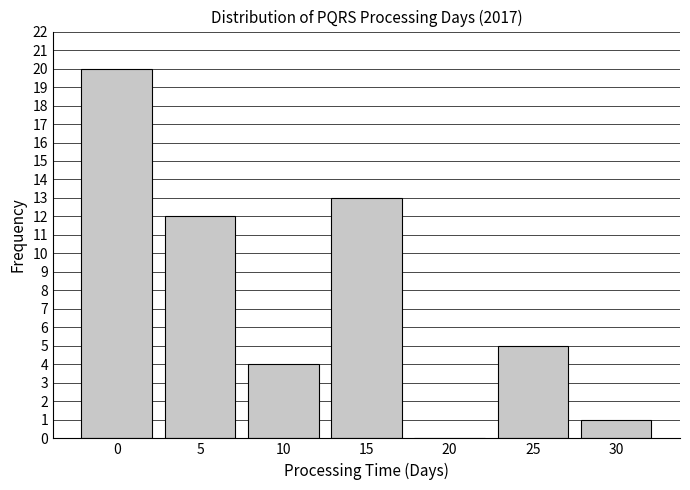

Reading left to right, transcribe all the data shown in this chart.

0=20	5=12	10=4	15=13	20=0	25=5	30=1